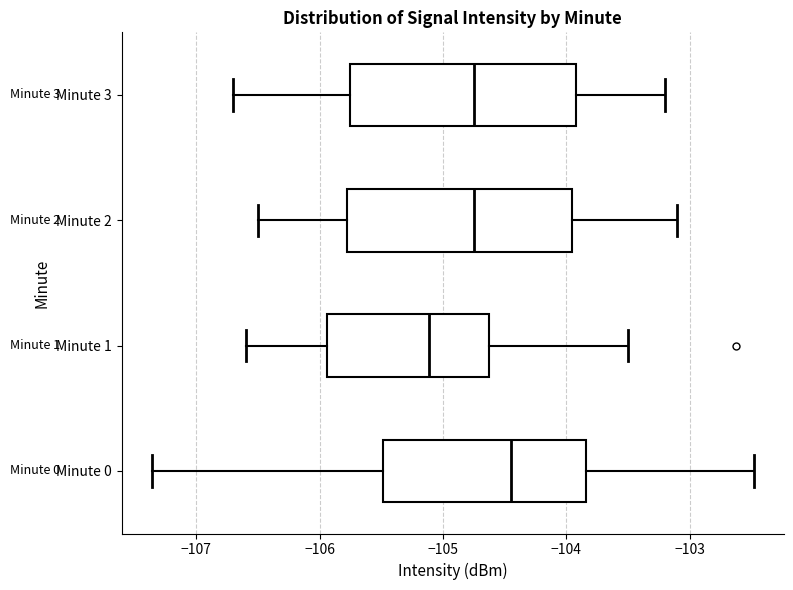

Reading bottom to top, transcribe this box plot: for each box, give where its median line is, the range the box spans, and where its two whiskers end, as read against the x-axis. The values are not printed on the chart, so give them approximately, as read against the axis.

Minute 0: median -104.4, box -105.5 to -103.8, whiskers -107.4 to -102.5
Minute 1: median -105.1, box -105.9 to -104.6, whiskers -106.6 to -103.5
Minute 2: median -104.7, box -105.8 to -103.9, whiskers -106.5 to -103.1
Minute 3: median -104.7, box -105.7 to -103.9, whiskers -106.7 to -103.2